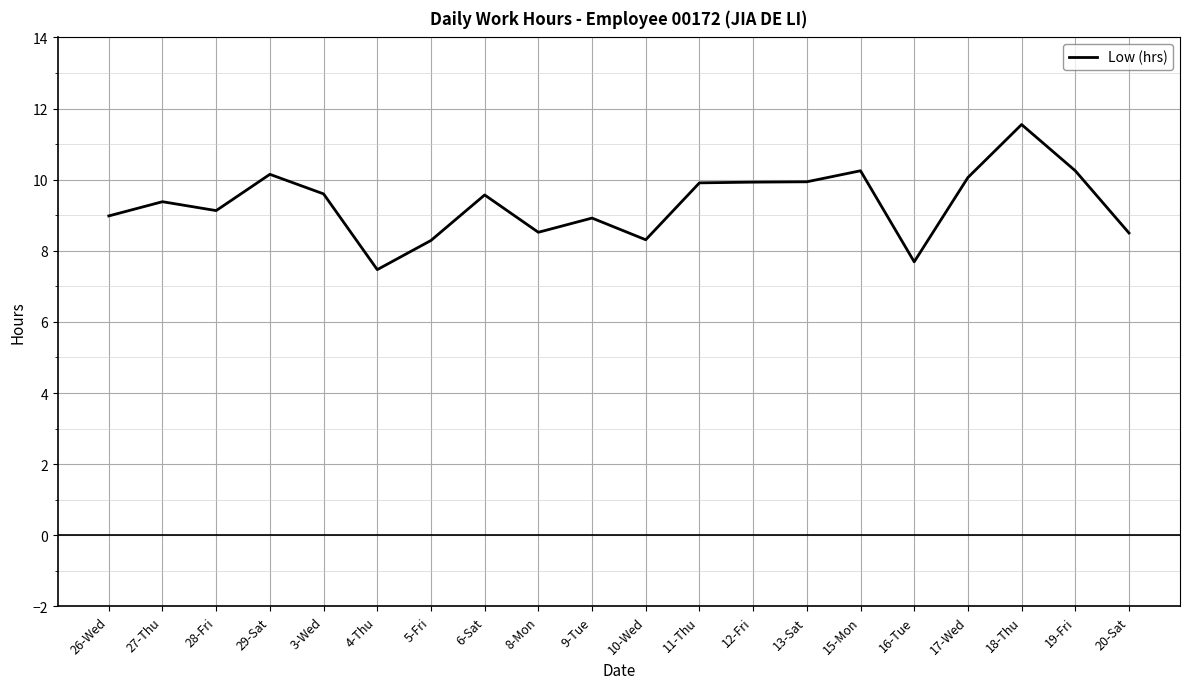

The chart shows a value of 4.2 at 15-Mon. True or false?

False